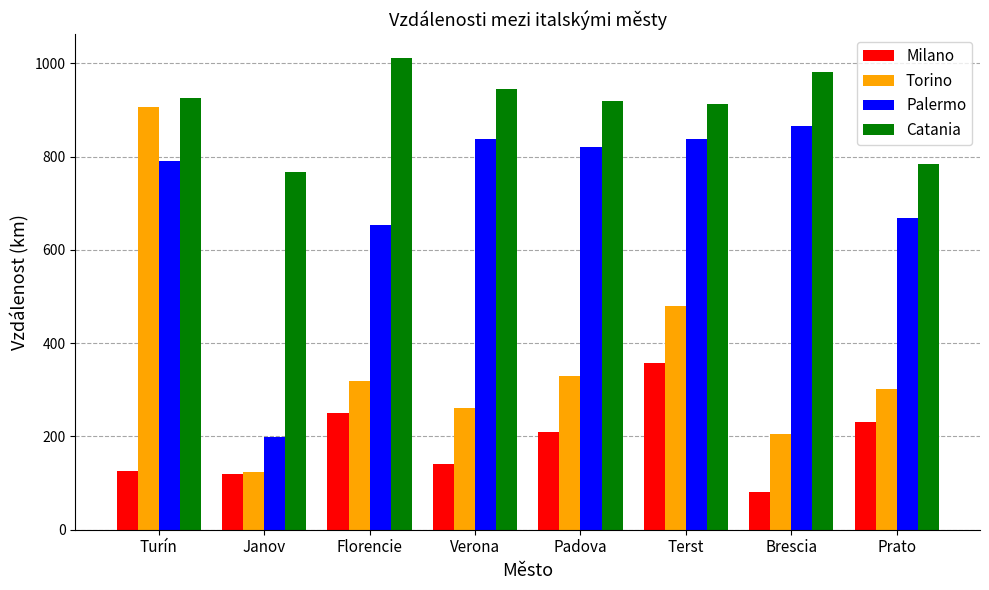

What is the label of the 4th bar from the left?

Verona